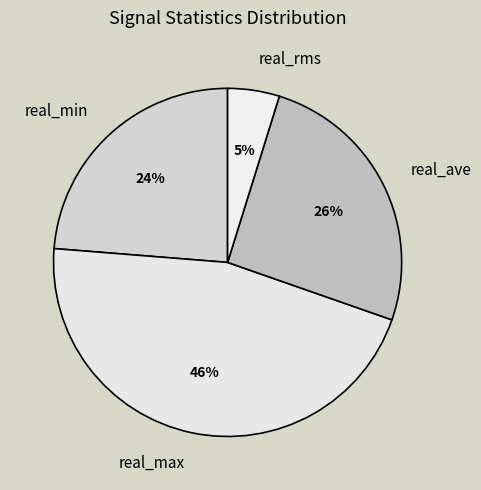

To the nearest percent, what portion does real_min represent?

24%